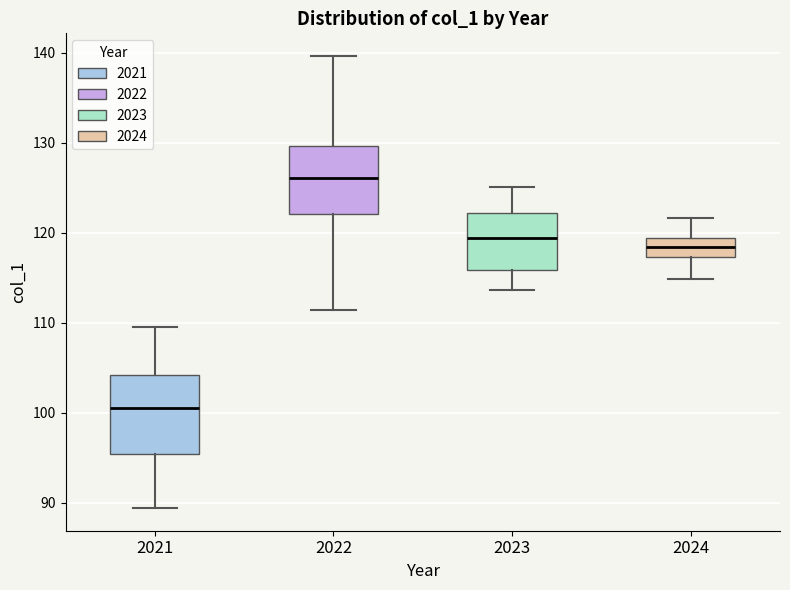

Reading left to right, read every box against the y-axis: the position of its median line, the range the box covers, and the ends of its whiskers. The values are not printed on the chart, so give them approximately, as read against the axis.

2021: median 101, box 95 to 104, whiskers 89 to 110
2022: median 126, box 122 to 130, whiskers 111 to 140
2023: median 119, box 116 to 122, whiskers 114 to 125
2024: median 118, box 117 to 119, whiskers 115 to 122